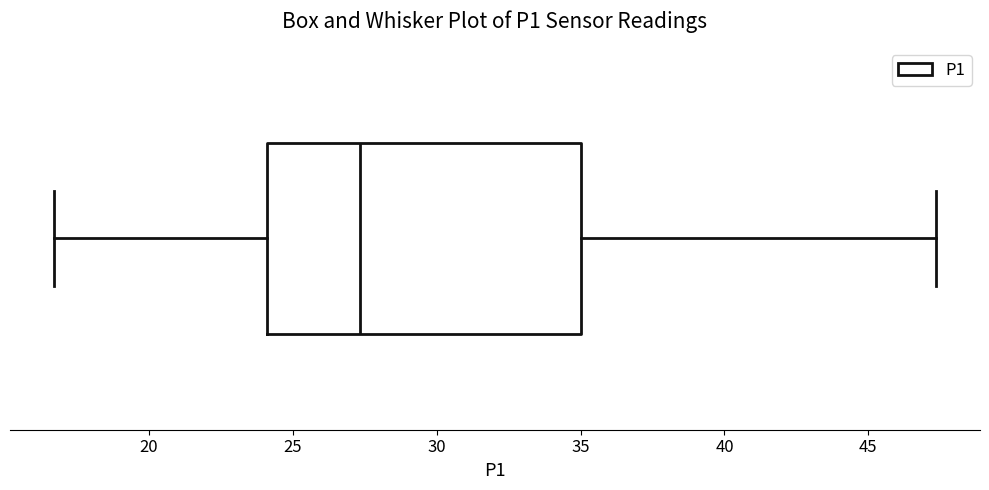

Where is the left edge of the box on the x-axis? The values are not printed on the chart, so give them approximately, as read against the axis.

24.0